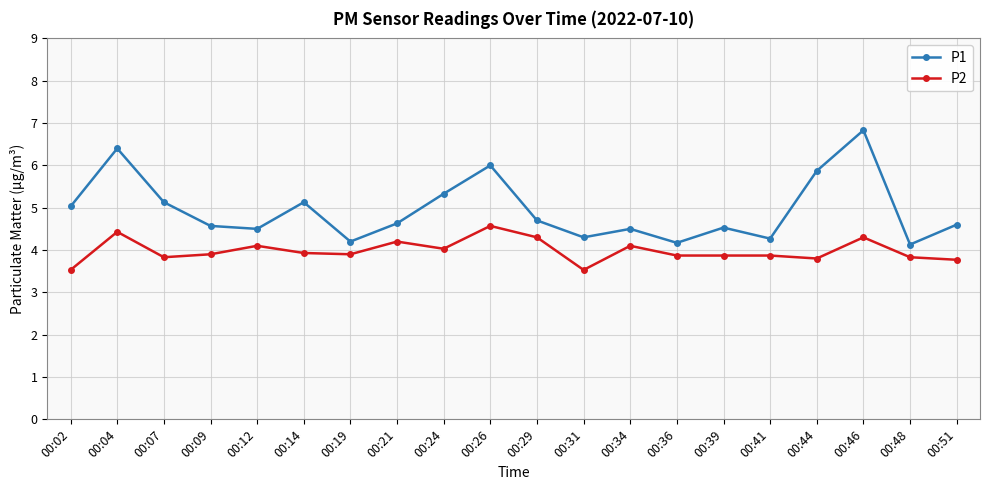

List the series in order of their overall mean, highest first.

P1, P2